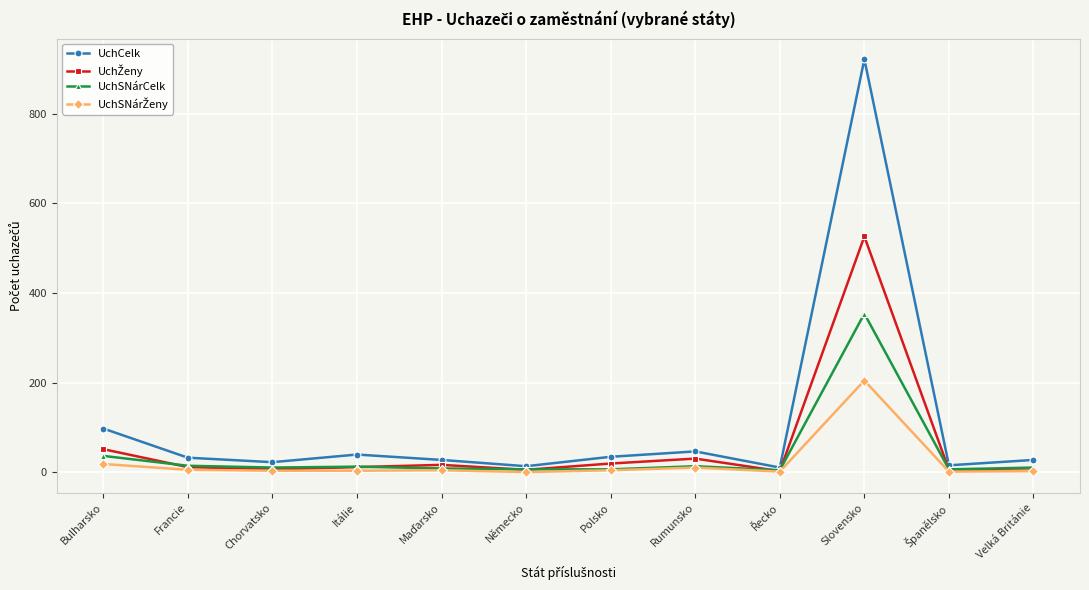

At which category is the sum across all series the highest?

Slovensko